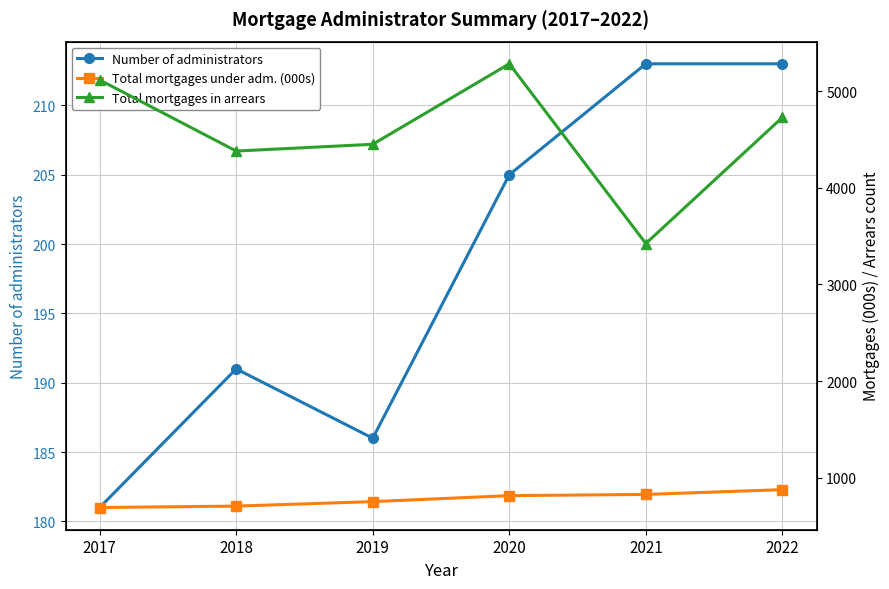

Which label corresponds to the smallest value in the chart?

2017